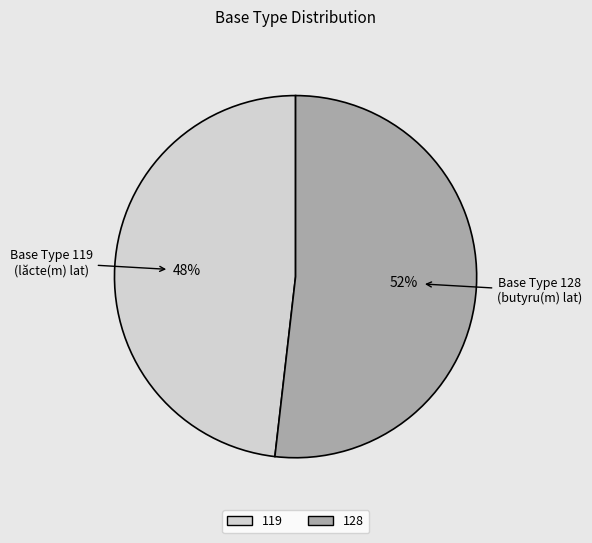

How many slices are in this pie chart?

2